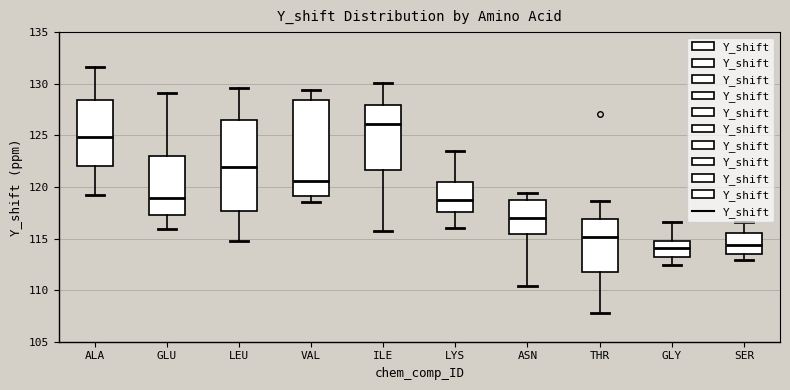

Reading left to right, read every box against the y-axis: the position of its median line, the range the box covers, and the ends of its whiskers. The values are not printed on the chart, so give them approximately, as read against the axis.

ALA: median 125.0, box 122.0 to 128.5, whiskers 119.0 to 131.5
GLU: median 119.0, box 117.0 to 123.0, whiskers 116.0 to 129.0
LEU: median 122.0, box 117.5 to 126.5, whiskers 115.0 to 129.5
VAL: median 120.5, box 119.0 to 128.5, whiskers 118.5 to 129.5
ILE: median 126.0, box 121.5 to 128.0, whiskers 115.5 to 130.0
LYS: median 119.0, box 117.5 to 120.5, whiskers 116.0 to 123.5
ASN: median 117.0, box 115.5 to 119.0, whiskers 110.5 to 119.5
THR: median 115.0, box 111.5 to 117.0, whiskers 108.0 to 118.5
GLY: median 114.0, box 113.0 to 115.0, whiskers 112.5 to 116.5
SER: median 114.5, box 113.5 to 115.5, whiskers 113.0 to 116.5